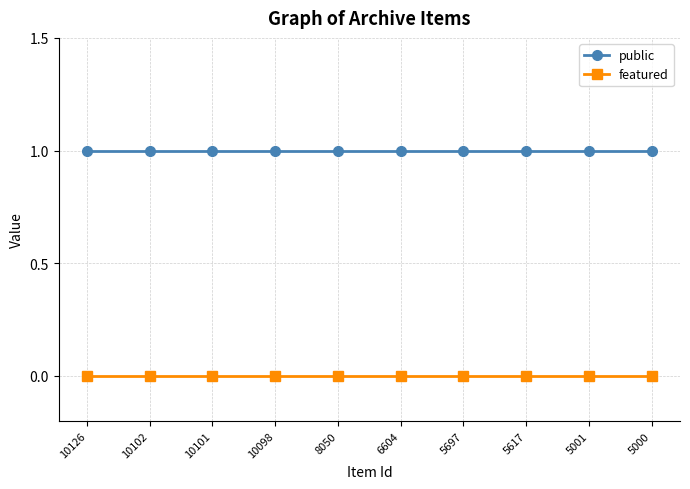

What is the sum of the public values at 5697 and 10126?

2